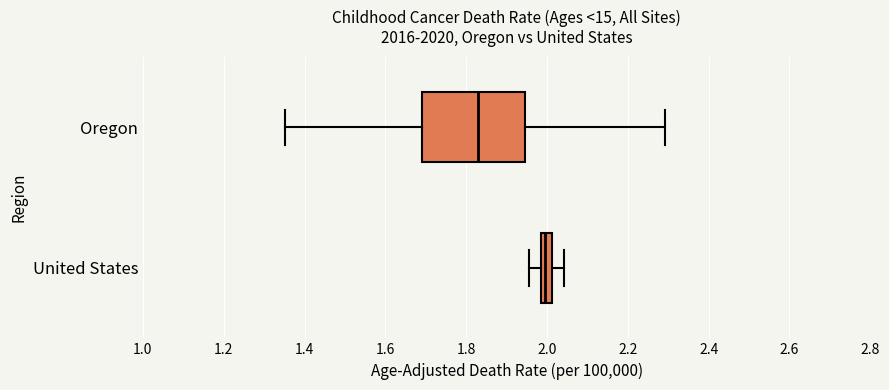

Where is the right edge of the box for United States on the x-axis? The values are not printed on the chart, so give them approximately, as read against the axis.

2.02